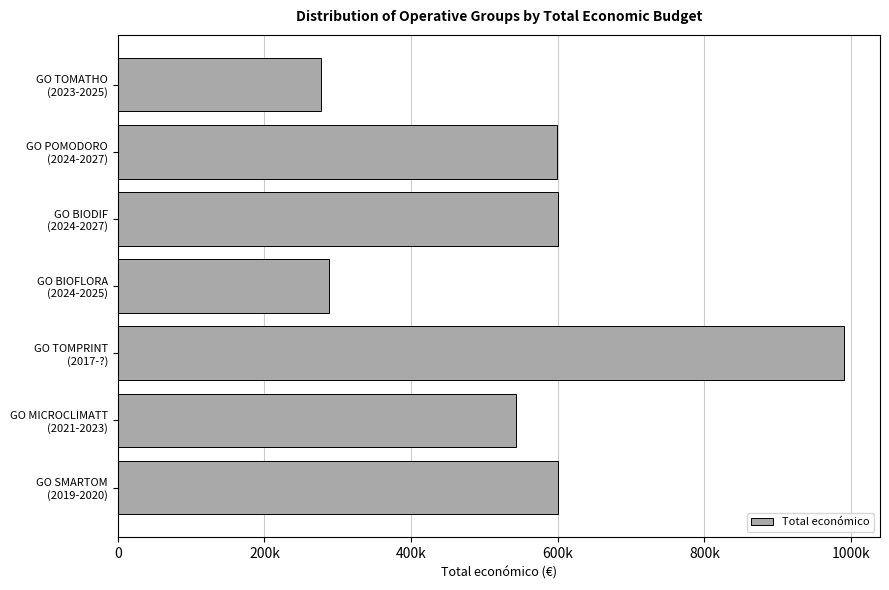

What is the smallest value displayed?

277458